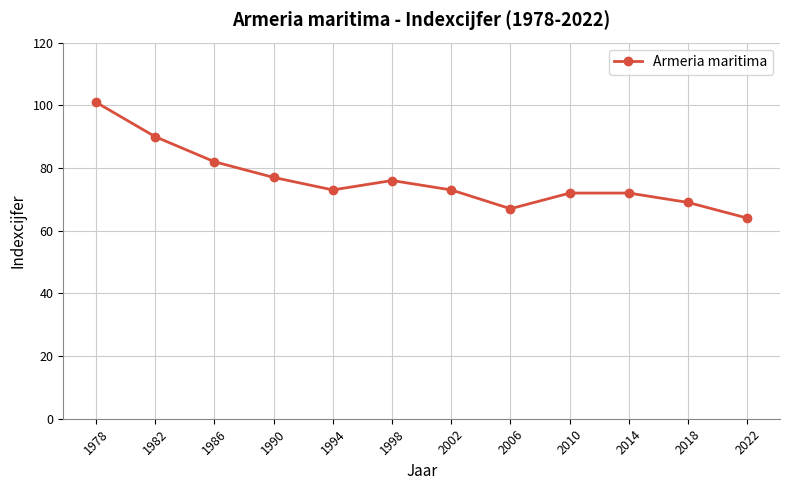

Does the chart display data point markers on the line(s)?

Yes